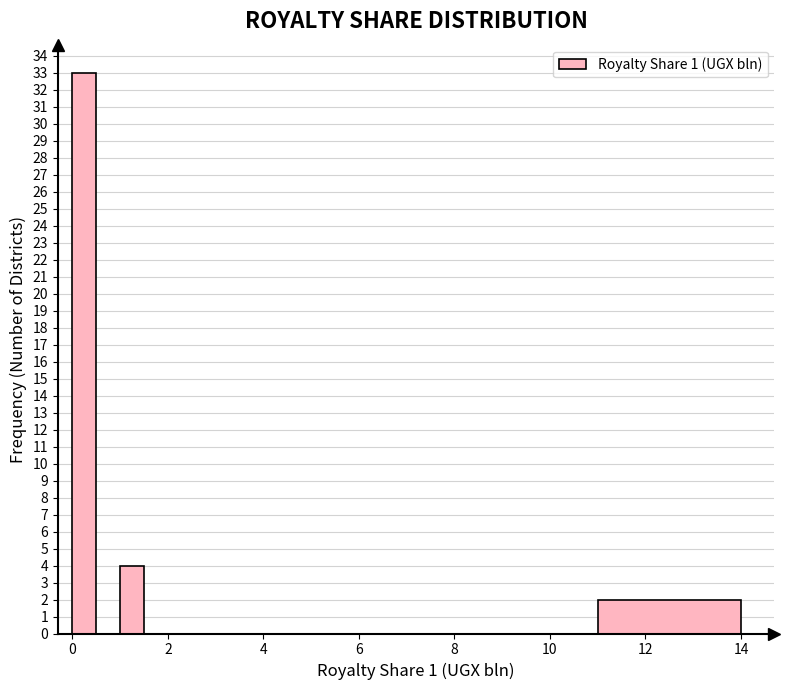

Read against the x-axis, roughly where is the centre of the tallest bar?

0.2